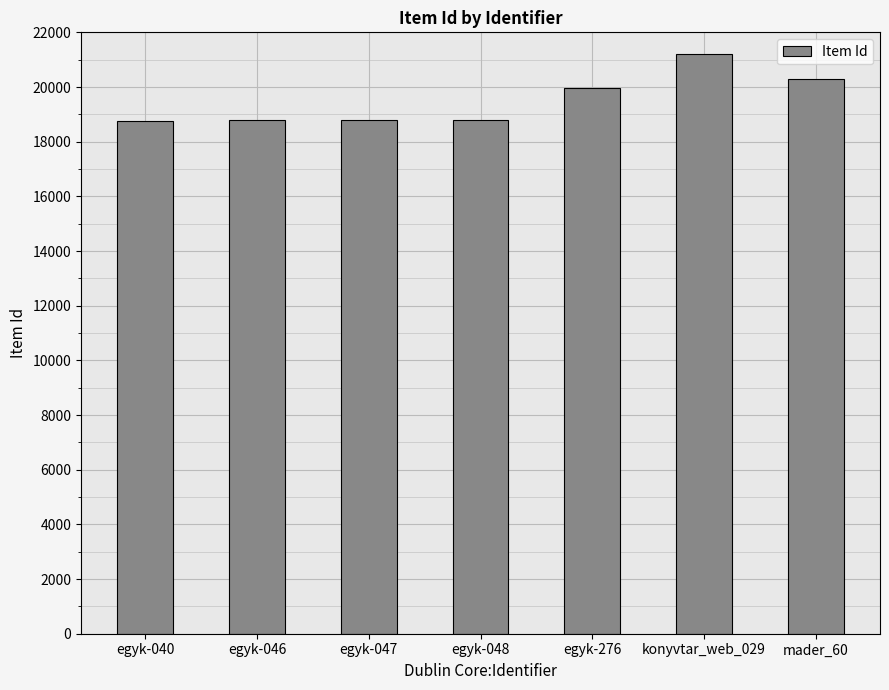

The value at mader_60 is 27191. True or false?

False